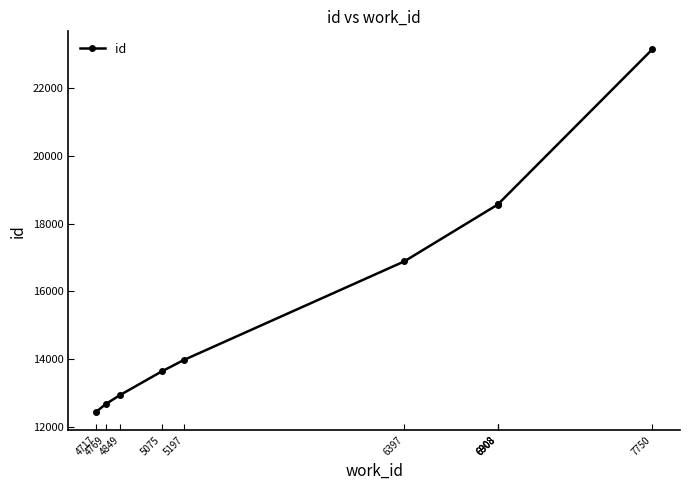

True or false: there are more than 0 points higher than both neighbors.

False